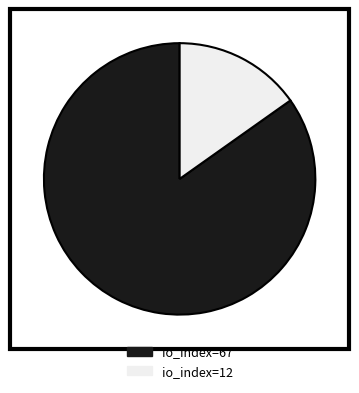

Rank the categories by value from lowest to highest.

io_index=12, io_index=67